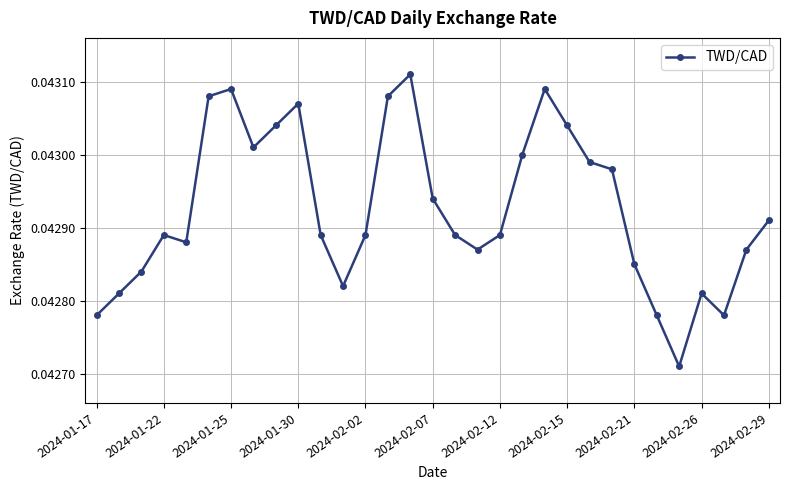

Count the number of data series in this chart.

1